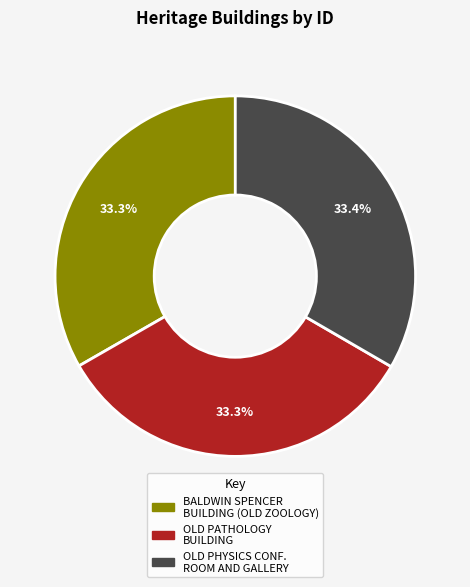

How many segments does this pie chart have?

3